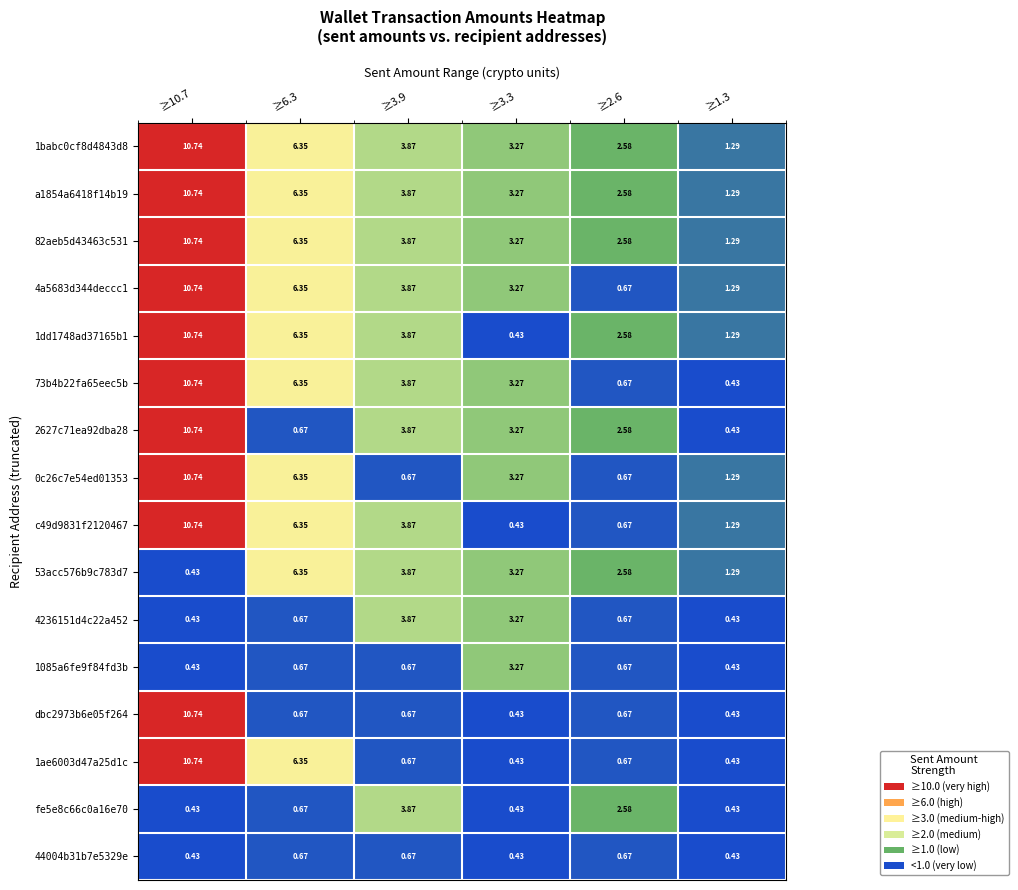

Is the value of 44004b31b7e5329e at ≥6.3 greater than the value of 82aeb5d43463c531 at ≥6.3?

No